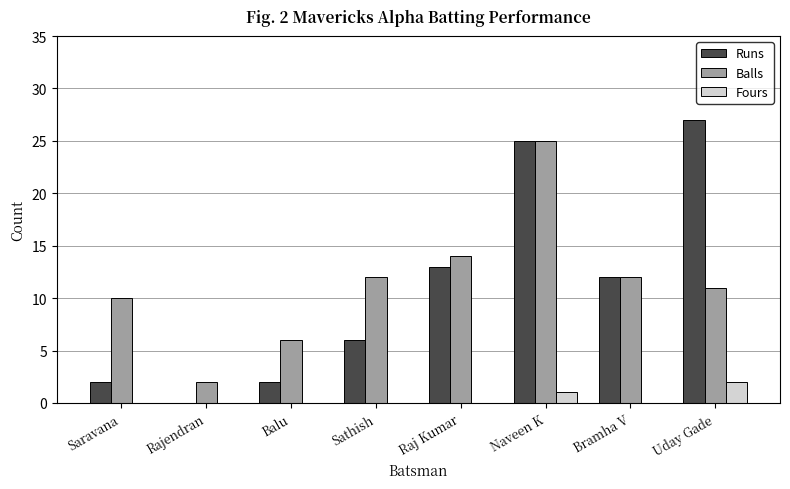

Is the value of Balls at Uday Gade greater than the value of Runs at Rajendran?

Yes